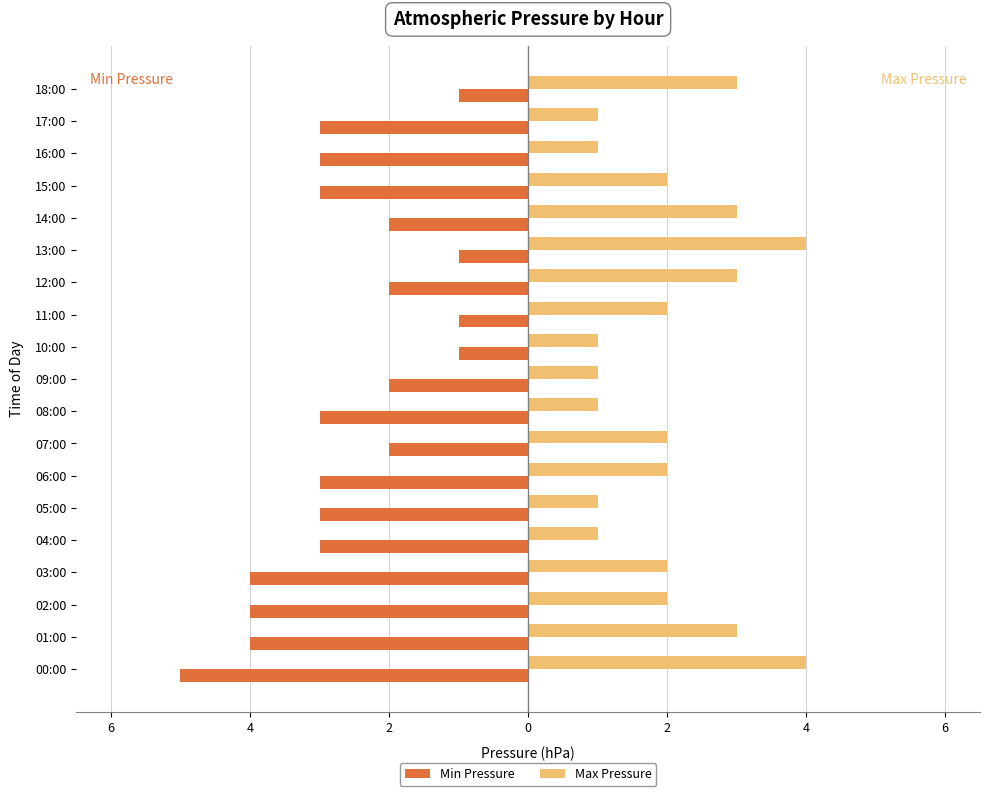

At how many categories does at least one series exceed -4?

19